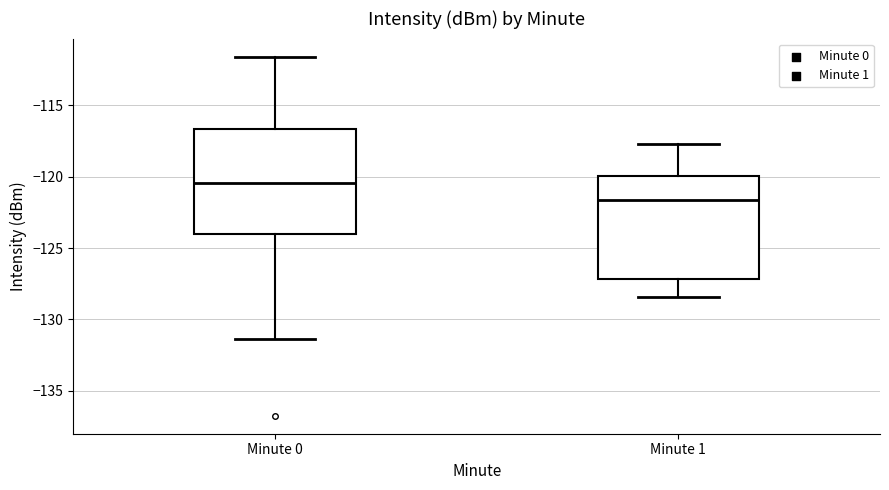

Which box has the highest median line?

Minute 0